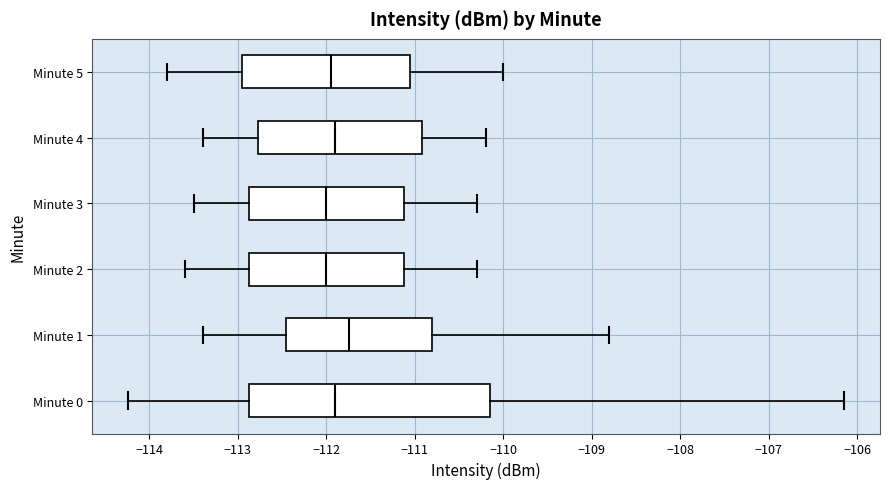

Comparing the boxes themselves (not the whiskers), which one is the widest?

Minute 0